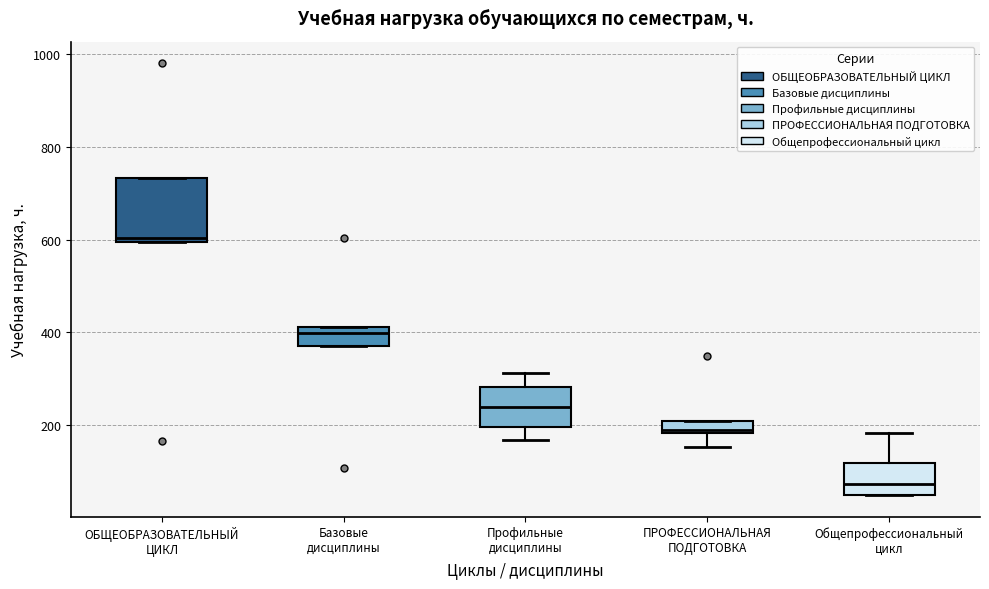

Where is the upper edge of the box for ПРОФЕССИОНАЛЬНАЯ ПОДГОТОВКА on the y-axis? The values are not printed on the chart, so give them approximately, as read against the axis.

200